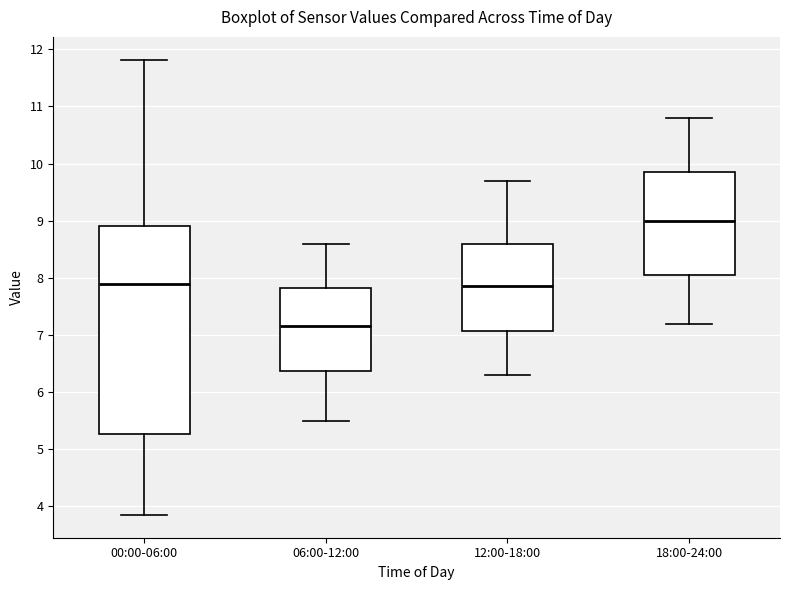

Which box is the tallest, from its lower edge to its upper edge?

00:00-06:00